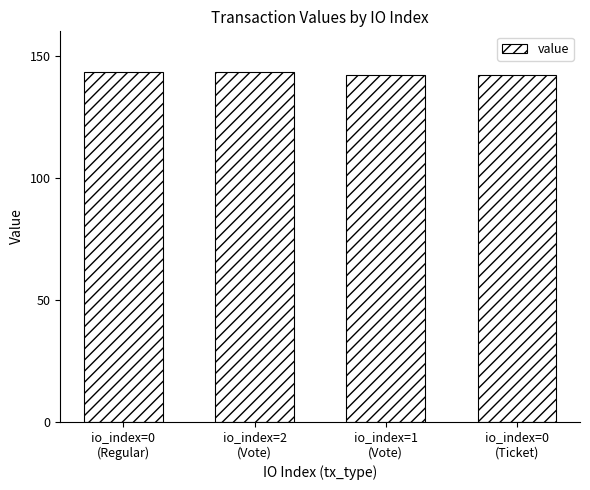

What is the sum of the values at io_index=2
(Vote) and io_index=1
(Vote)?

285.5